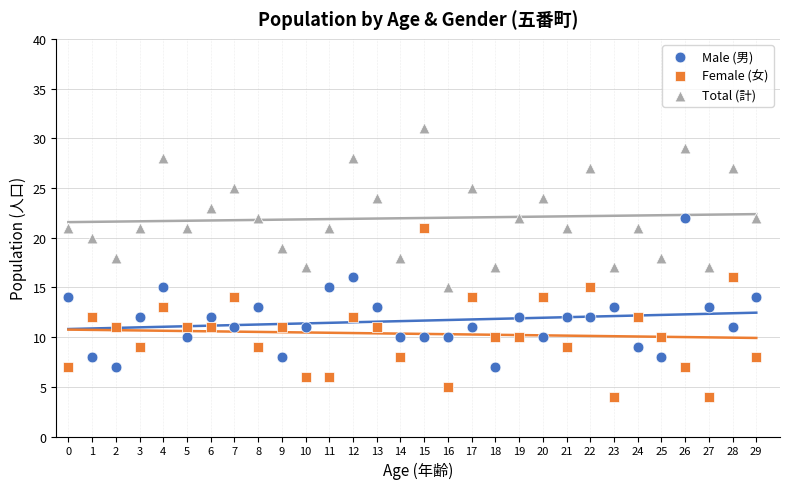

Across all data points, what is the range of Y values (max minus min)?

27